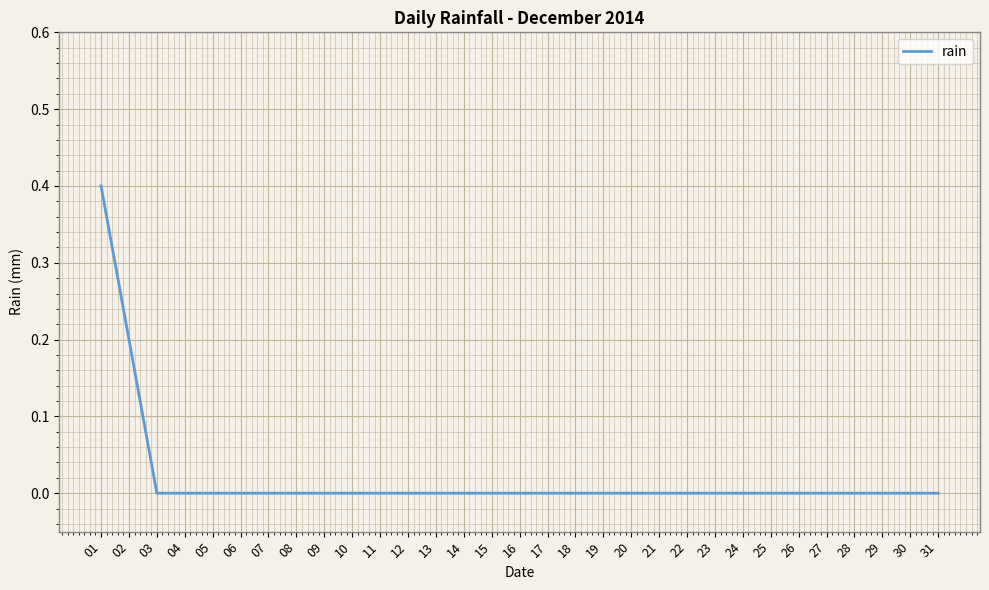

Count the values in the range 0 to 1.

31